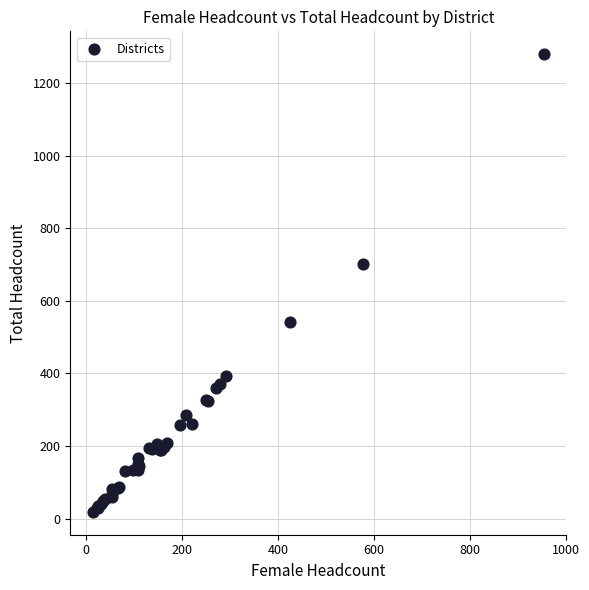

What Y value in the scatter plot is closest to 649?

702